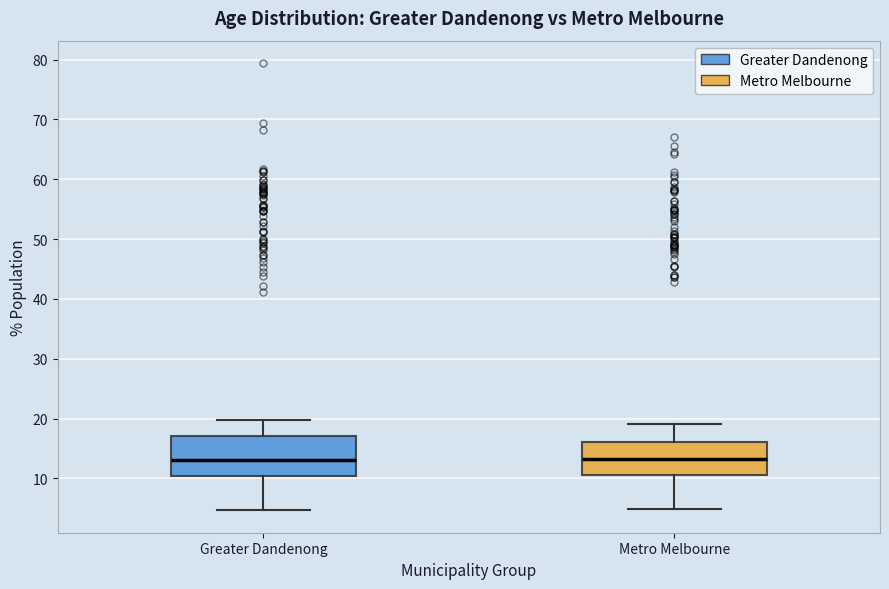

Reading left to right, transcribe this box plot: for each box, give where its median line is, the range the box spans, and where its two whiskers end, as read against the y-axis. The values are not printed on the chart, so give them approximately, as read against the axis.

Greater Dandenong: median 13, box 10 to 17, whiskers 5 to 20
Metro Melbourne: median 13, box 11 to 16, whiskers 5 to 19